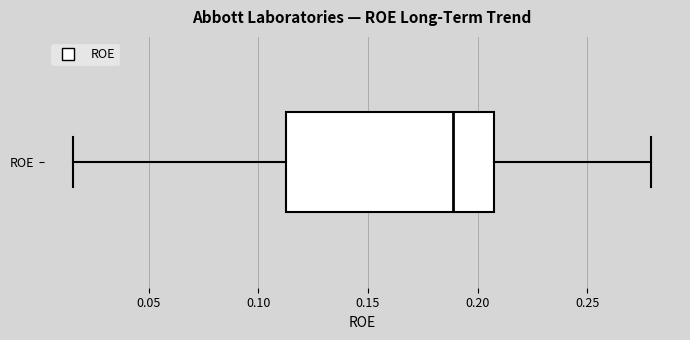

Where is the right edge of the box for ROE on the x-axis? The values are not printed on the chart, so give them approximately, as read against the axis.

0.210